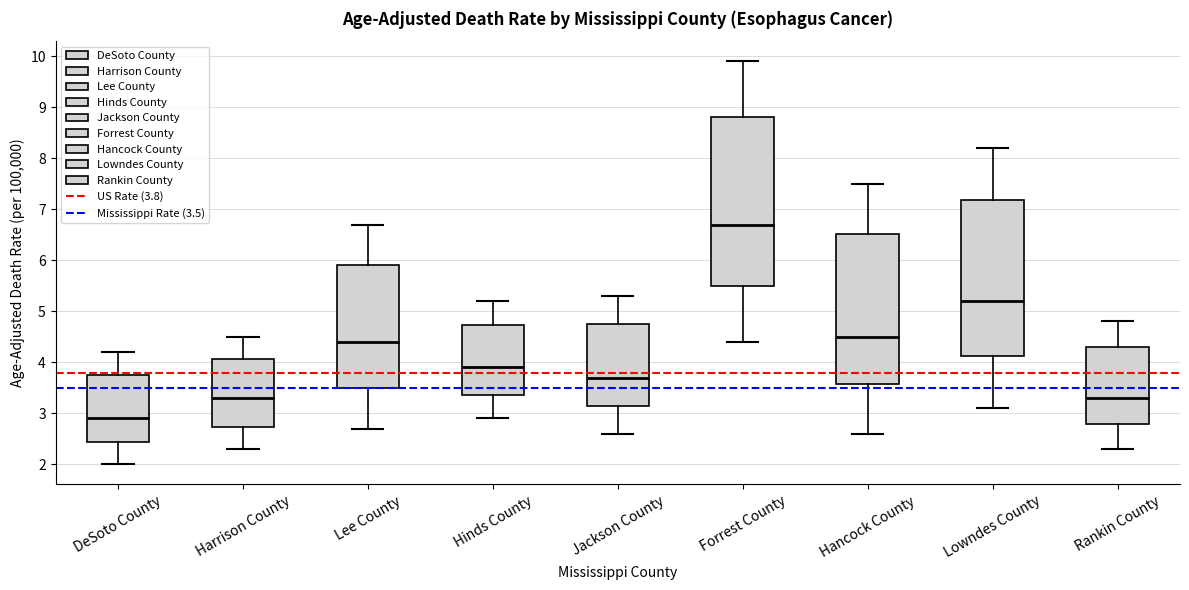

Where does the upper whisker of the box for Rankin County end on the y-axis? The values are not printed on the chart, so give them approximately, as read against the axis.

4.8